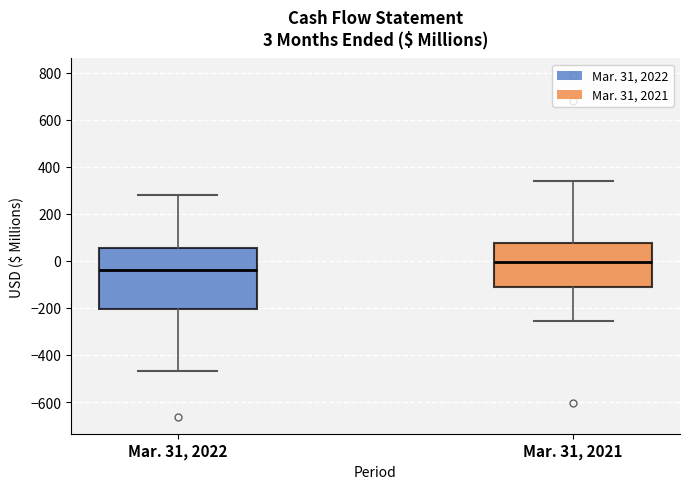

Which box's median line is the lowest?

Mar. 31, 2022